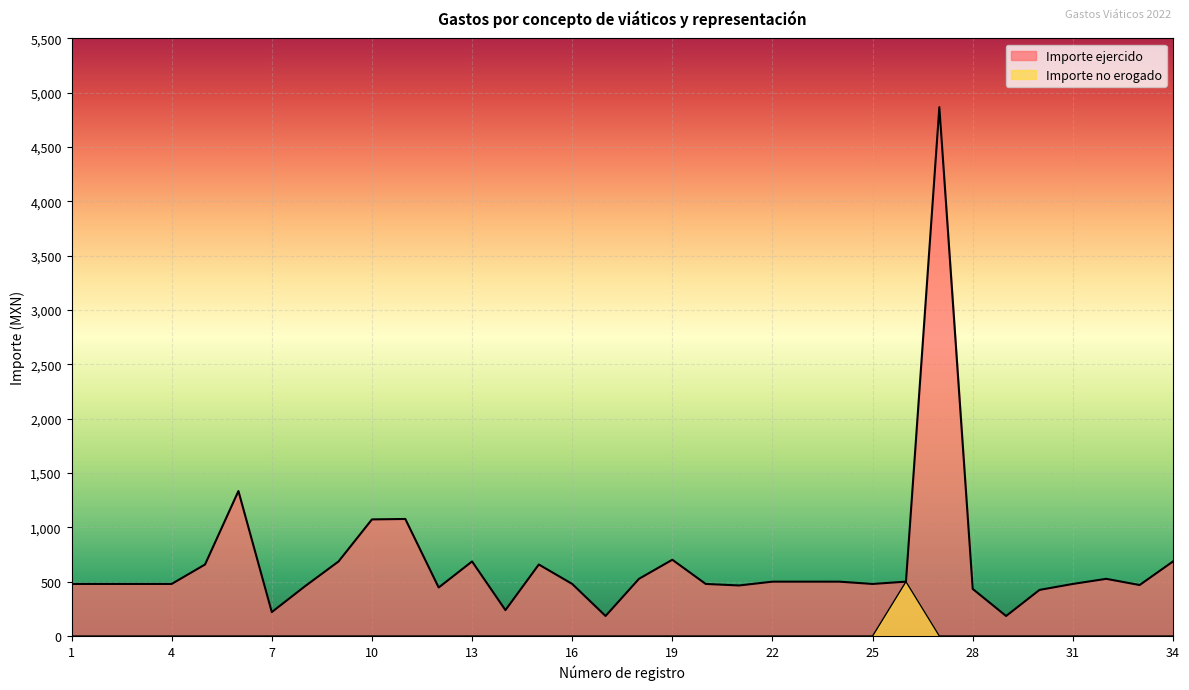

The Importe no erogado series shows 0.0 at 32. True or false?

True